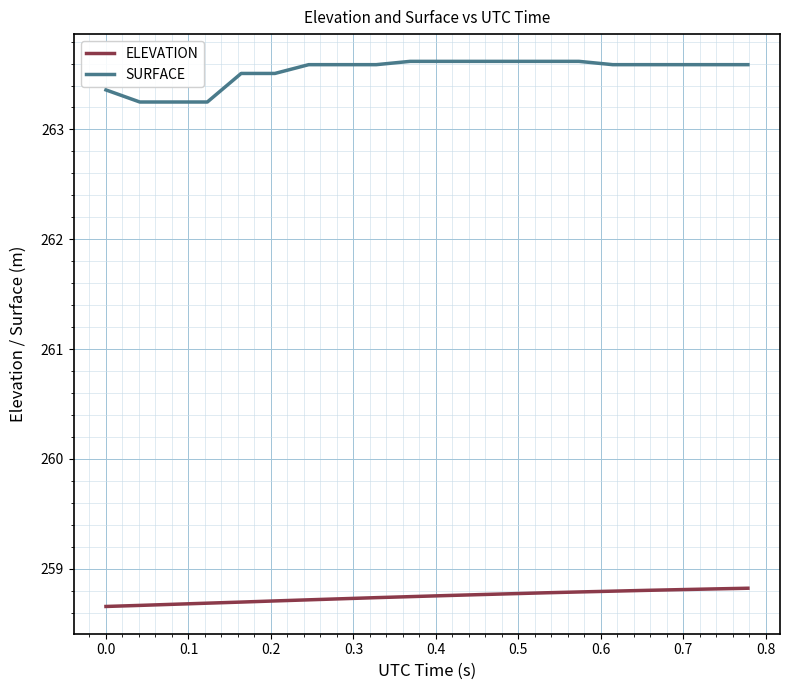

Which series has the largest total across all categories?

SURFACE